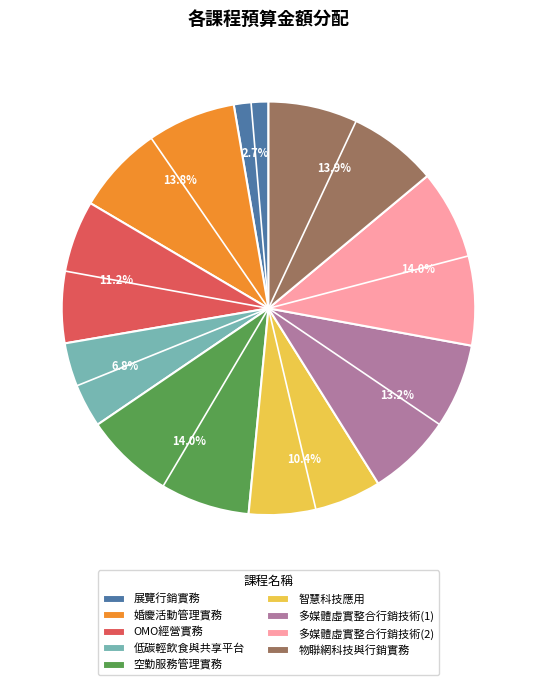

Between 物聯網科技與行銷實務 and 展覽行銷實務, which is larger?

物聯網科技與行銷實務